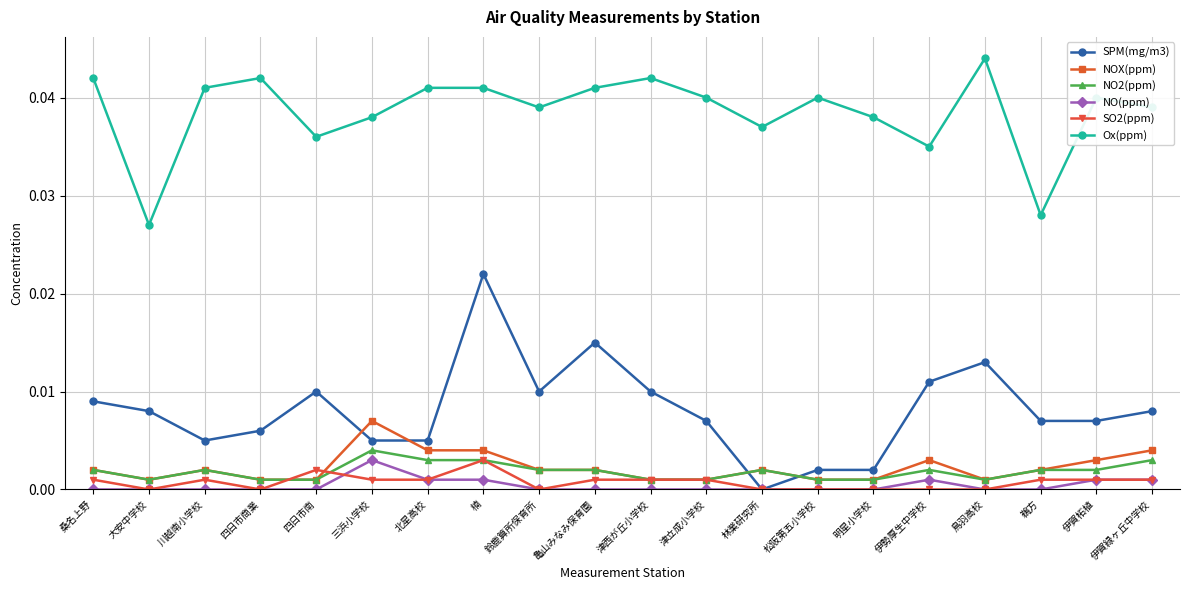

Is the value of NO(ppm) at 亀山みなみ保育園 greater than the value of SPM(mg/m3) at 明星小学校?

No